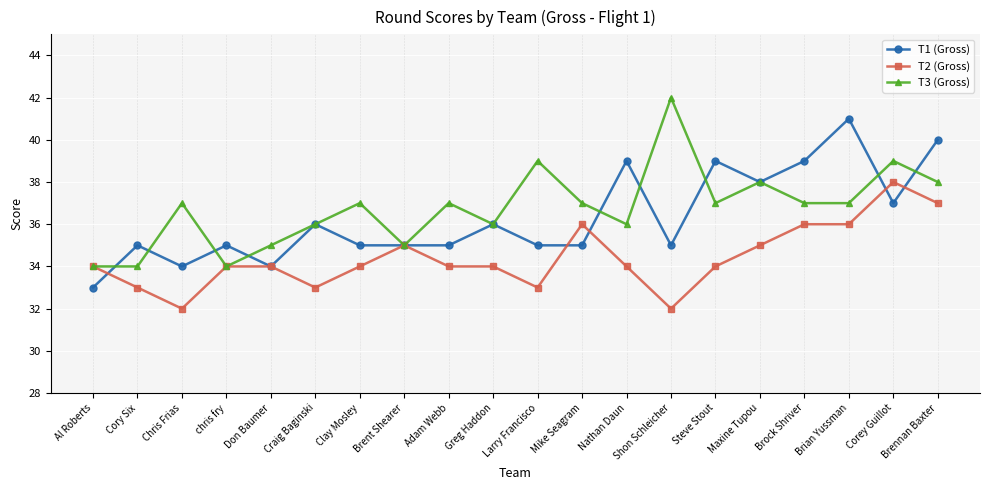

Count the number of categories in the chart.

20